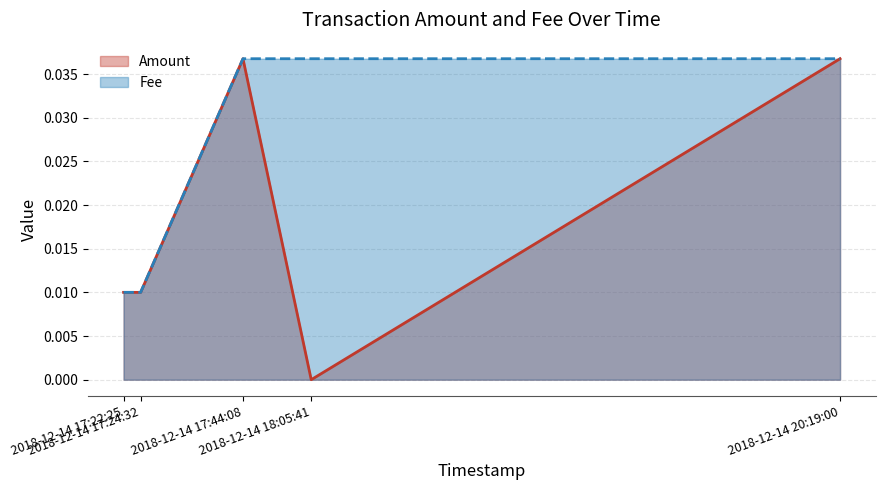

Between 2018-12-14 17:22:25 and 2018-12-14 17:44:08, which is larger?

2018-12-14 17:44:08